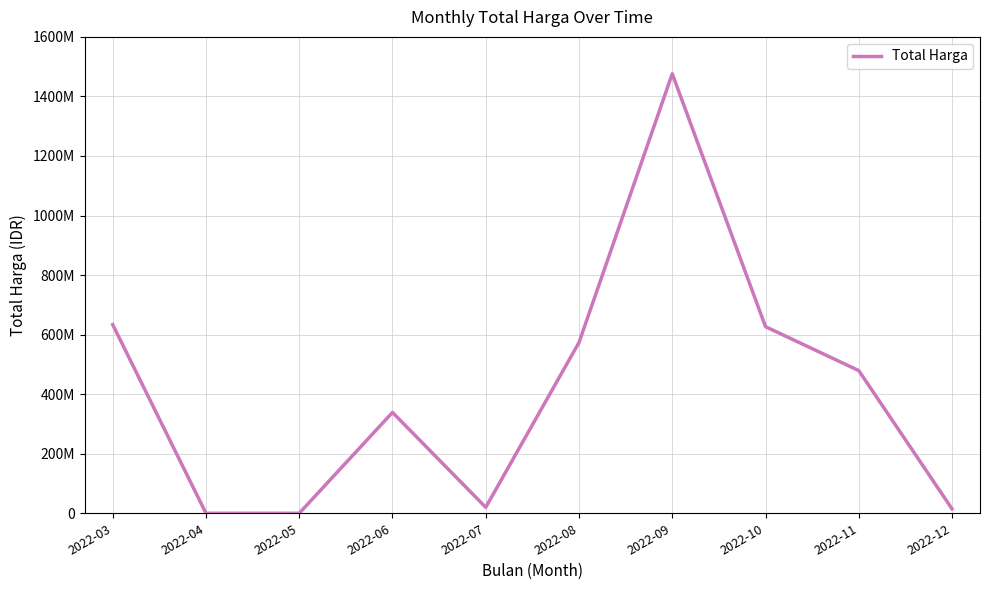

What is the change in value from 2022-09 to 2022-12?

-1461409000